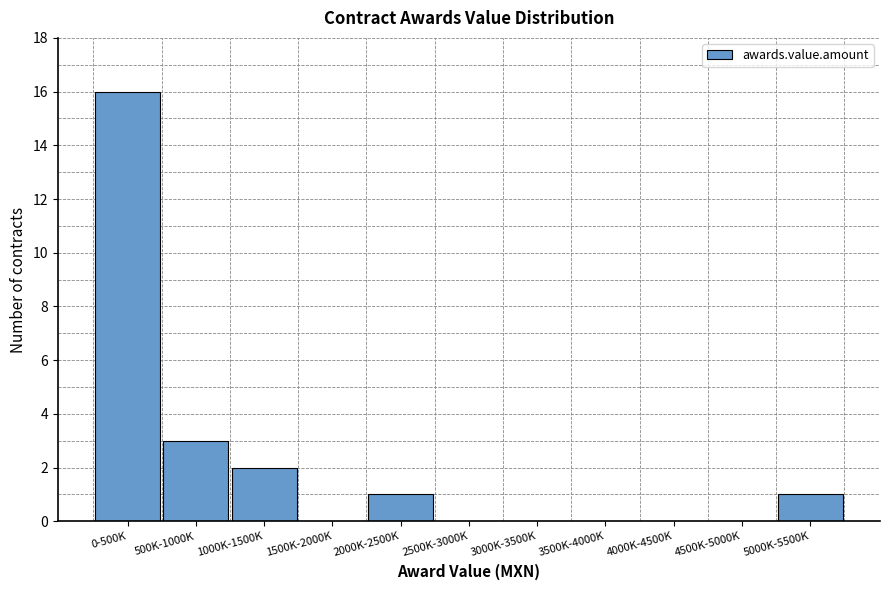

Reading left to right, extract all data points from this chart.

0-500K=16	500K-1000K=3	1000K-1500K=2	1500K-2000K=0	2000K-2500K=1	2500K-3000K=0	3000K-3500K=0	3500K-4000K=0	4000K-4500K=0	4500K-5000K=0	5000K-5500K=1